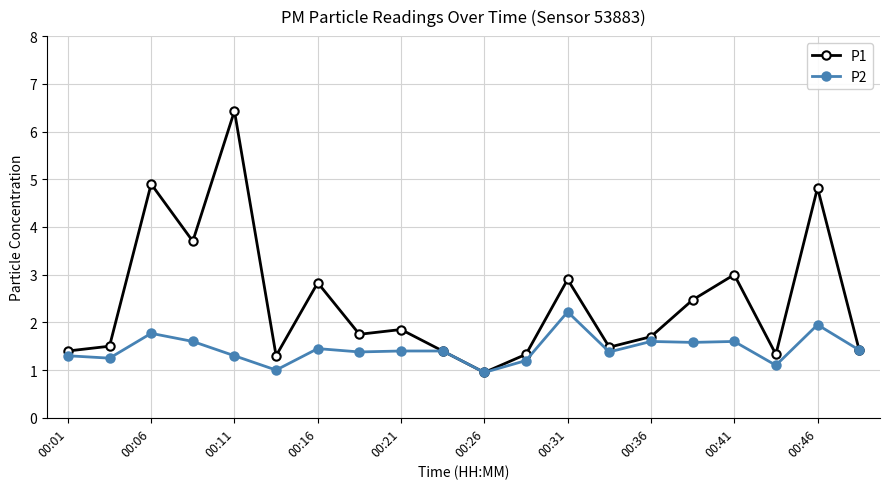

How many lines are shown in the chart?

2